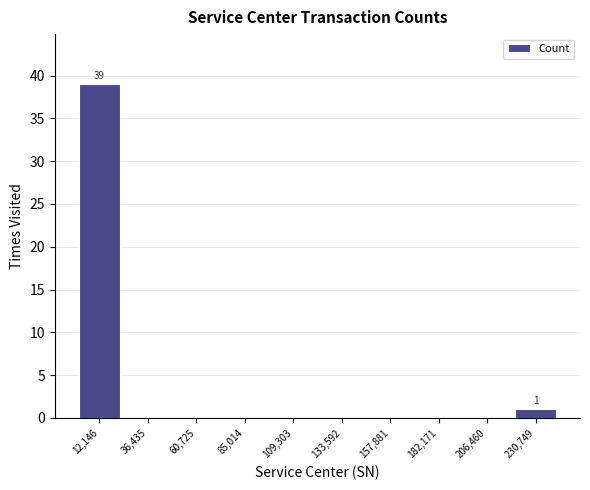

Over which range of the x-axis is the bar tallest?

0 to 25000